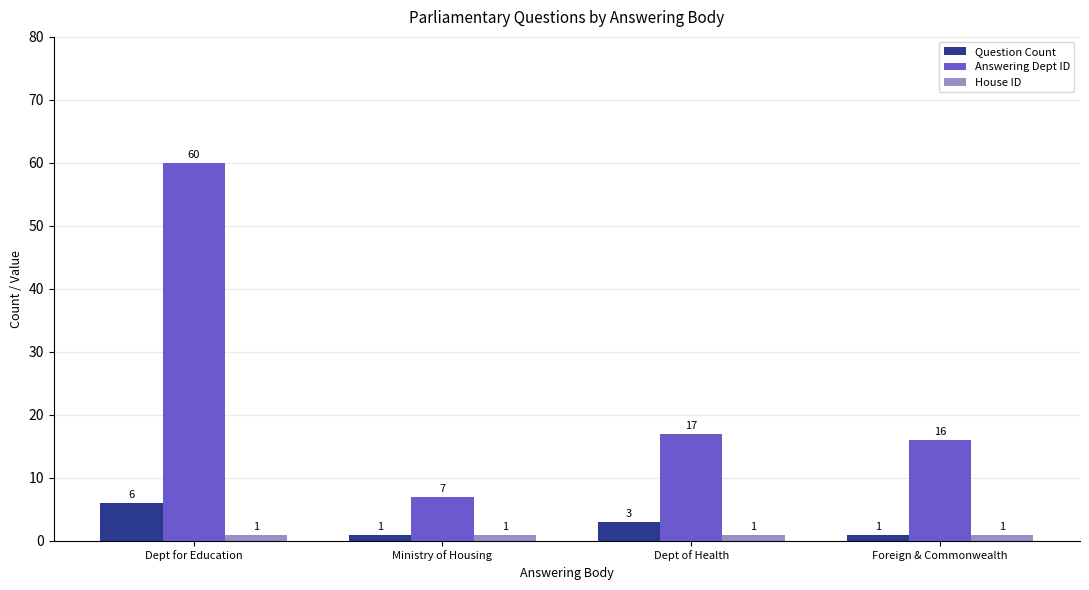

What is the difference between the maximum and second lowest values in the Question Count series?

5